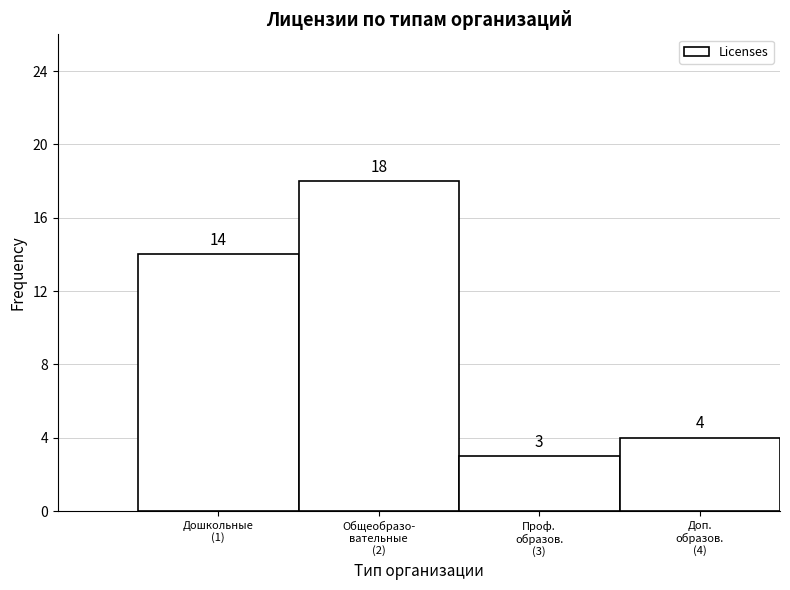

Reading left to right, list all the values displayed in this chart.

14	18	3	4